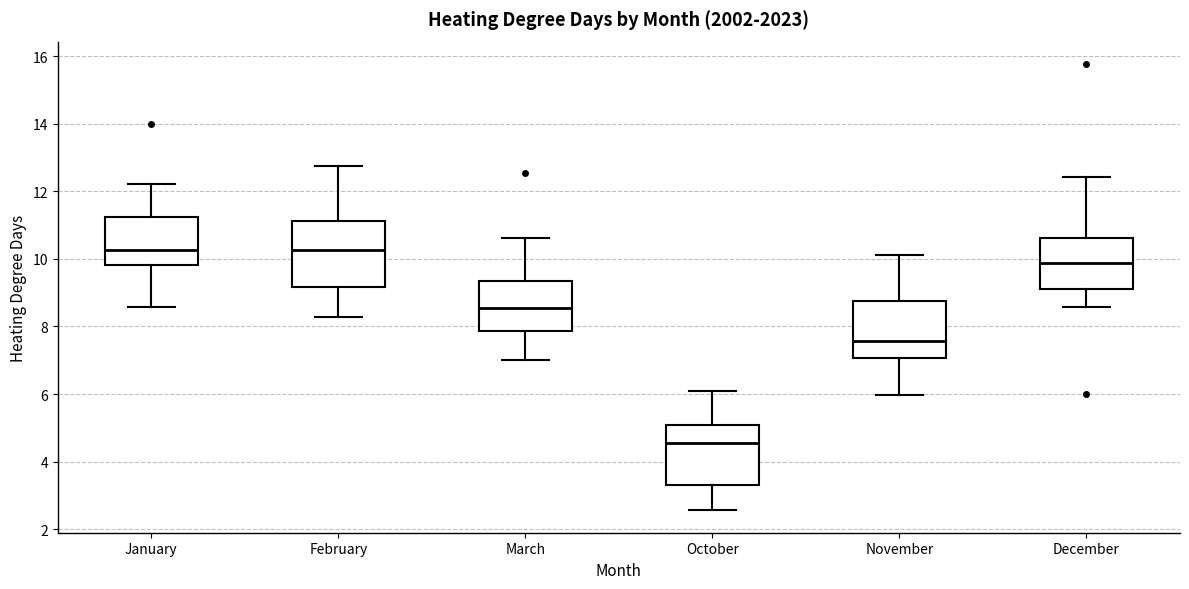

Reading left to right, read every box against the y-axis: the position of its median line, the range the box covers, and the ends of its whiskers. The values are not printed on the chart, so give them approximately, as read against the axis.

January: median 10.2, box 9.8 to 11.2, whiskers 8.6 to 12.2
February: median 10.2, box 9.2 to 11.2, whiskers 8.2 to 12.8
March: median 8.6, box 7.8 to 9.4, whiskers 7.0 to 10.6
October: median 4.6, box 3.2 to 5.0, whiskers 2.6 to 6.0
November: median 7.6, box 7.0 to 8.8, whiskers 6.0 to 10.2
December: median 9.8, box 9.2 to 10.6, whiskers 8.6 to 12.4